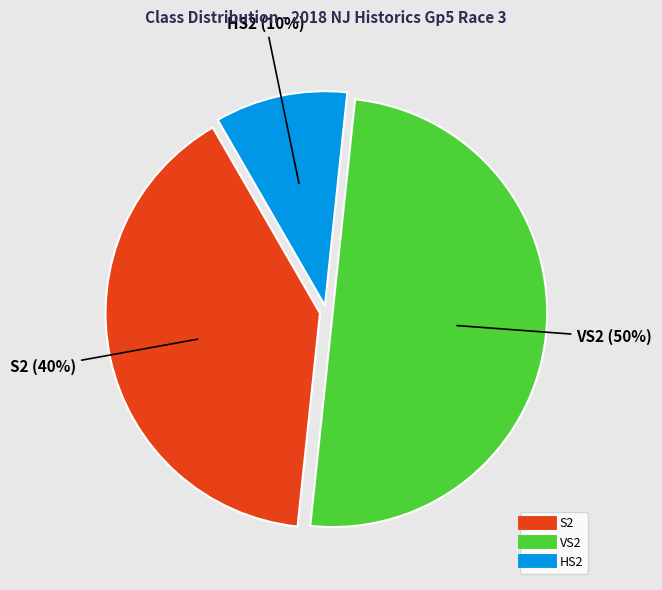

Count the number of slices in the pie.

3